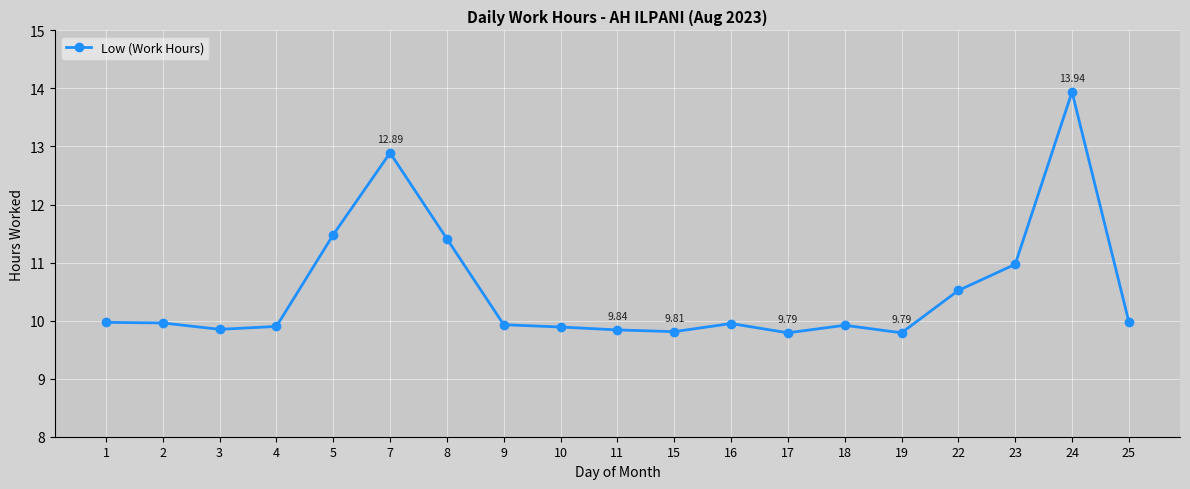

What is the maximum value shown in the chart?

13.9